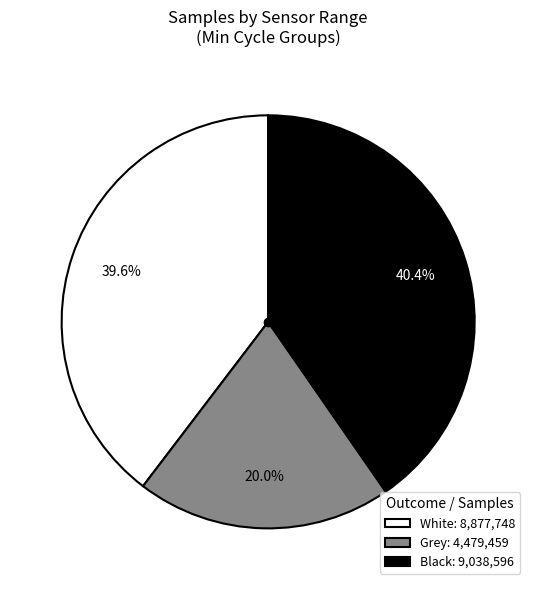

Rank the categories by value from highest to lowest.

Black: 9,038,596, White: 8,877,748, Grey: 4,479,459